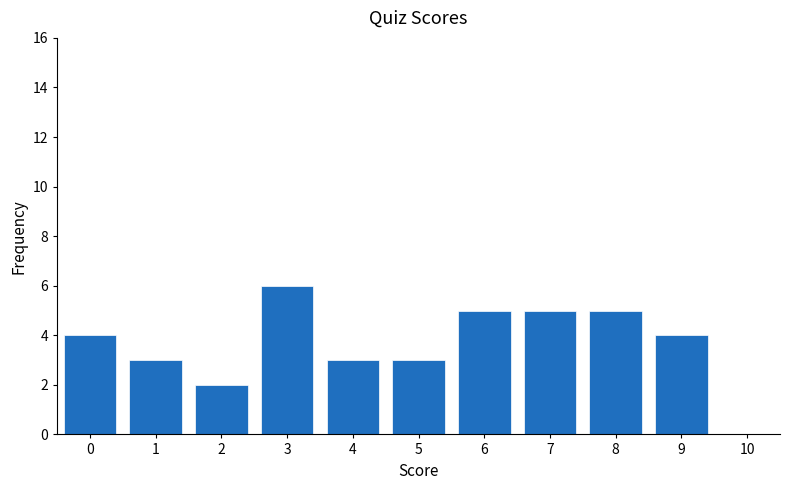

Reading left to right, extract all data points from this chart.

4	3	2	6	3	3	5	5	5	4